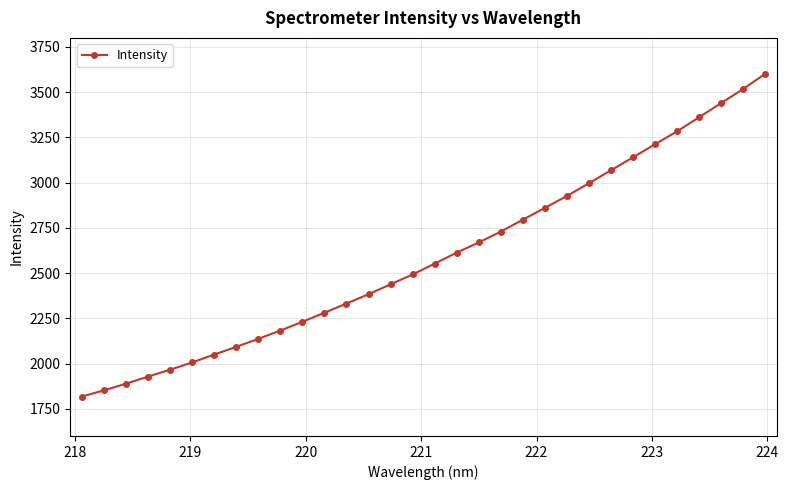

What is the maximum value shown in the chart?

3601.1